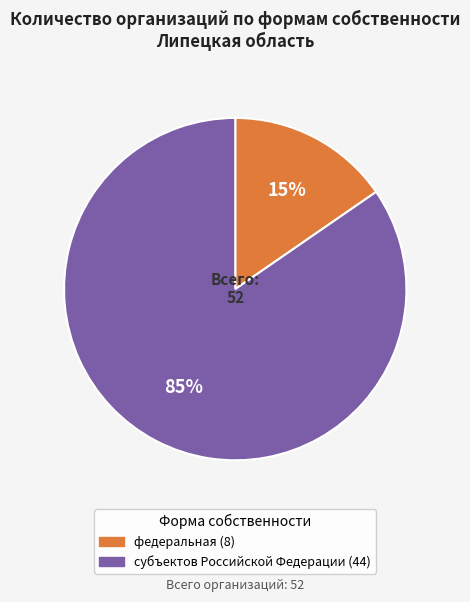

What is the smallest slice in the pie chart?

федеральная